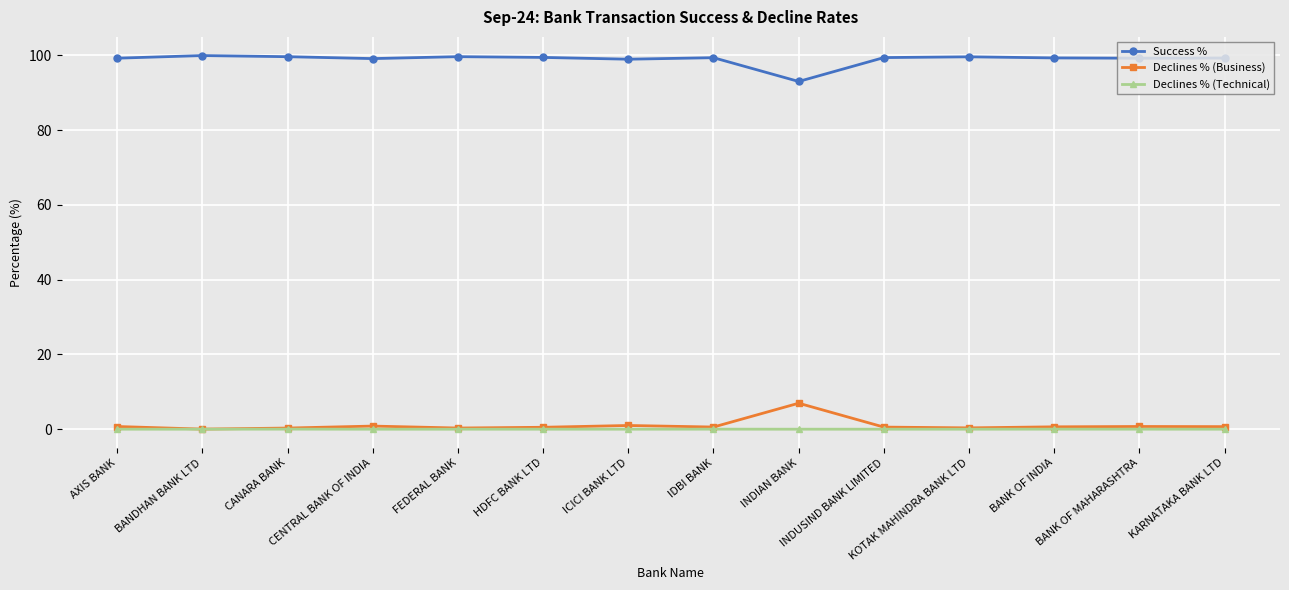

Count the number of categories in the chart.

14